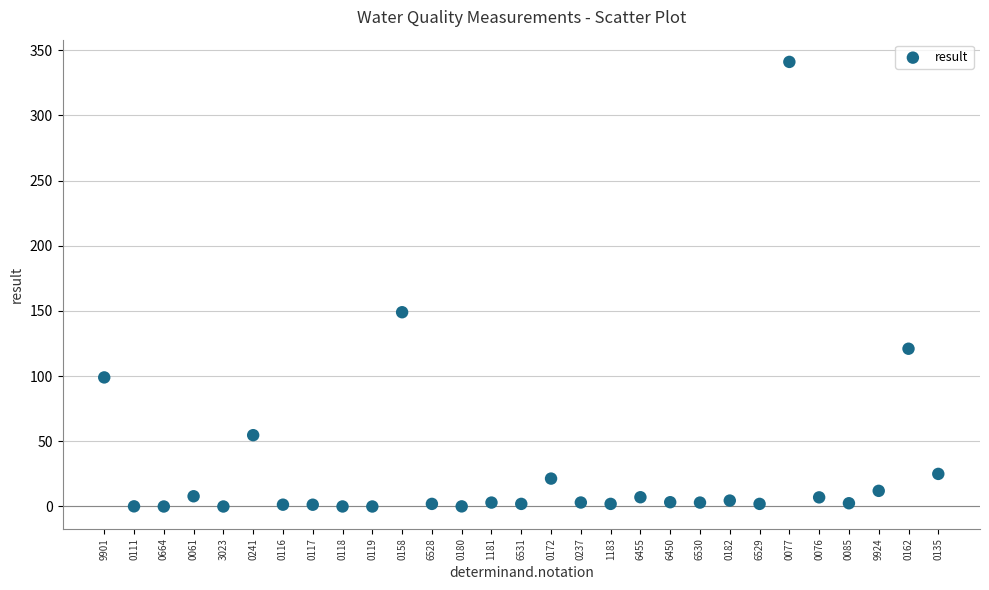

What Y value in the scatter plot is closest to 170?

149.0